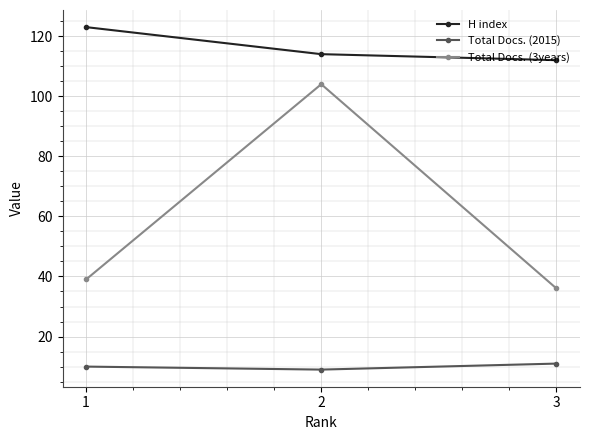

List the labels in order of H index value, smallest first.

3, 2, 1